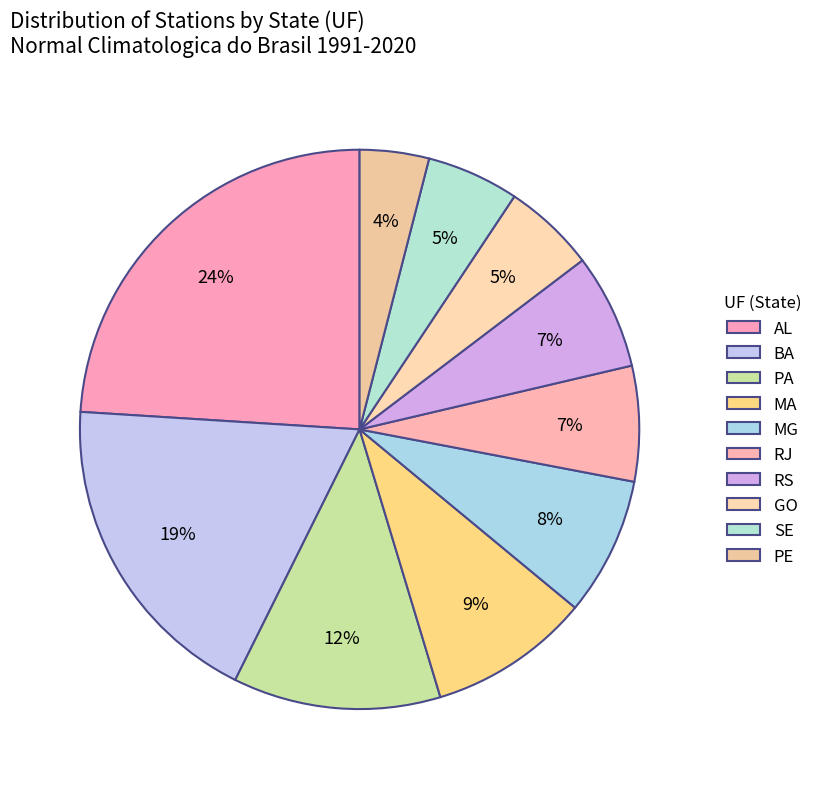

Do PE and MA together represent more than half of the pie?

No